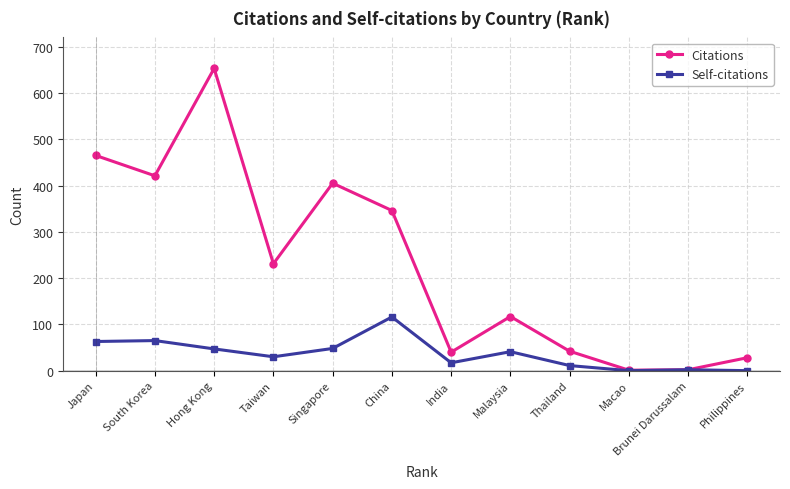

What is the difference between the second highest and second lowest values in the Citations series?

463